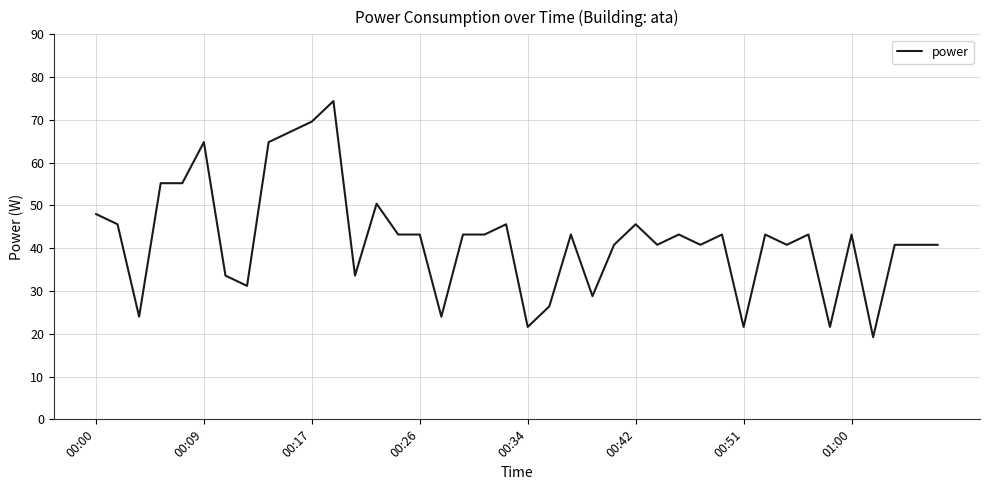

What is the greatest value displayed?

74.4